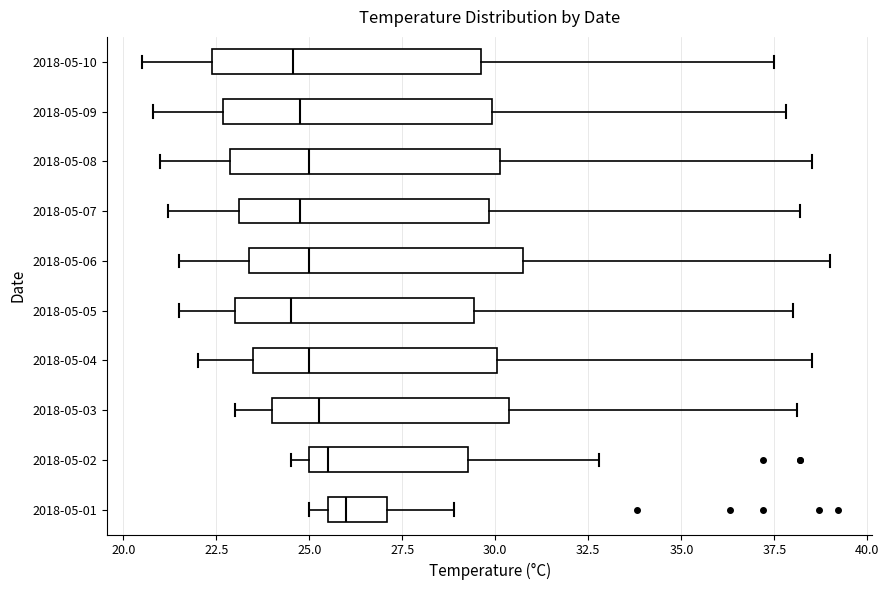

Reading bottom to top, transcribe this box plot: for each box, give where its median line is, the range the box spans, and where its two whiskers end, as read against the x-axis. The values are not printed on the chart, so give them approximately, as read against the axis.

2018-05-01: median 26.0, box 25.5 to 27.0, whiskers 25.0 to 29.0
2018-05-02: median 25.5, box 25.0 to 29.5, whiskers 24.5 to 33.0
2018-05-03: median 25.5, box 24.0 to 30.5, whiskers 23.0 to 38.0
2018-05-04: median 25.0, box 23.5 to 30.0, whiskers 22.0 to 38.5
2018-05-05: median 24.5, box 23.0 to 29.5, whiskers 21.5 to 38.0
2018-05-06: median 25.0, box 23.5 to 31.0, whiskers 21.5 to 39.0
2018-05-07: median 25.0, box 23.0 to 30.0, whiskers 21.0 to 38.0
2018-05-08: median 25.0, box 23.0 to 30.0, whiskers 21.0 to 38.5
2018-05-09: median 25.0, box 22.5 to 30.0, whiskers 21.0 to 38.0
2018-05-10: median 24.5, box 22.5 to 29.5, whiskers 20.5 to 37.5